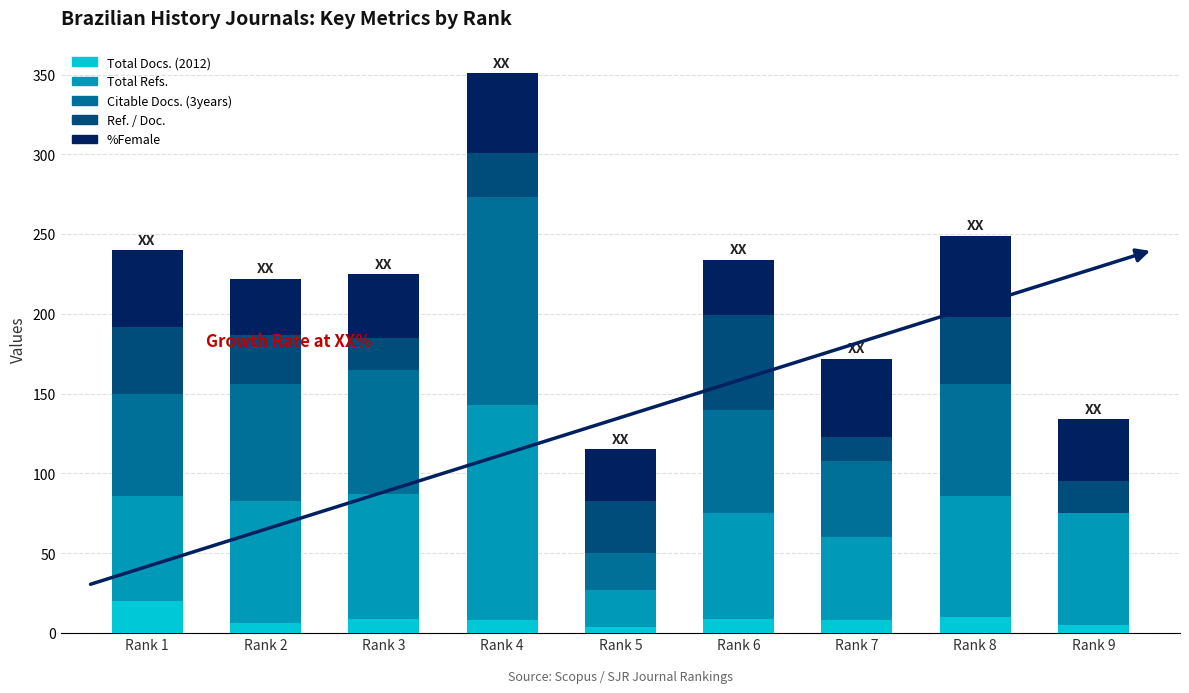

The value of Total Docs. (2012) at Rank 1 is 33. True or false?

False